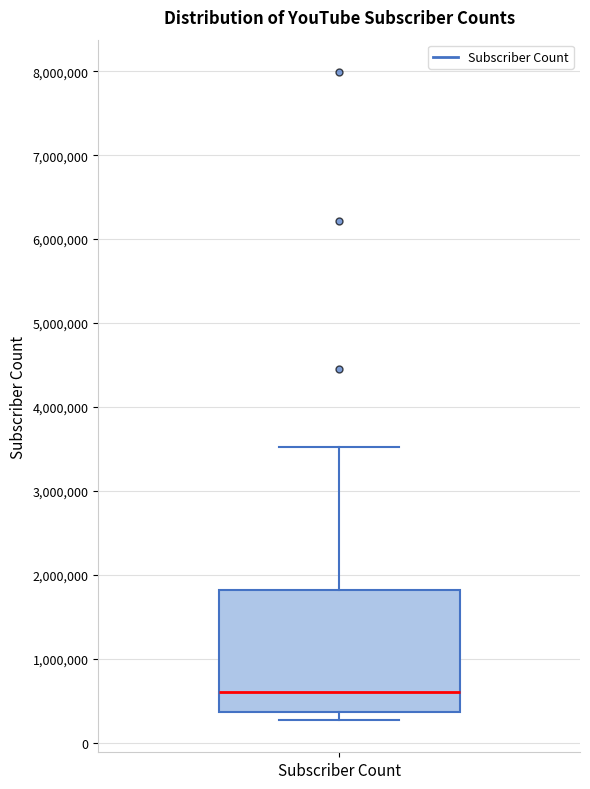

Transcribe this box plot: give where the median line is, the range the box spans, and where the two whiskers end, as read against the y-axis. The values are not printed on the chart, so give them approximately, as read against the axis.

median 600000, box 400000 to 1800000, whiskers 300000 to 3500000